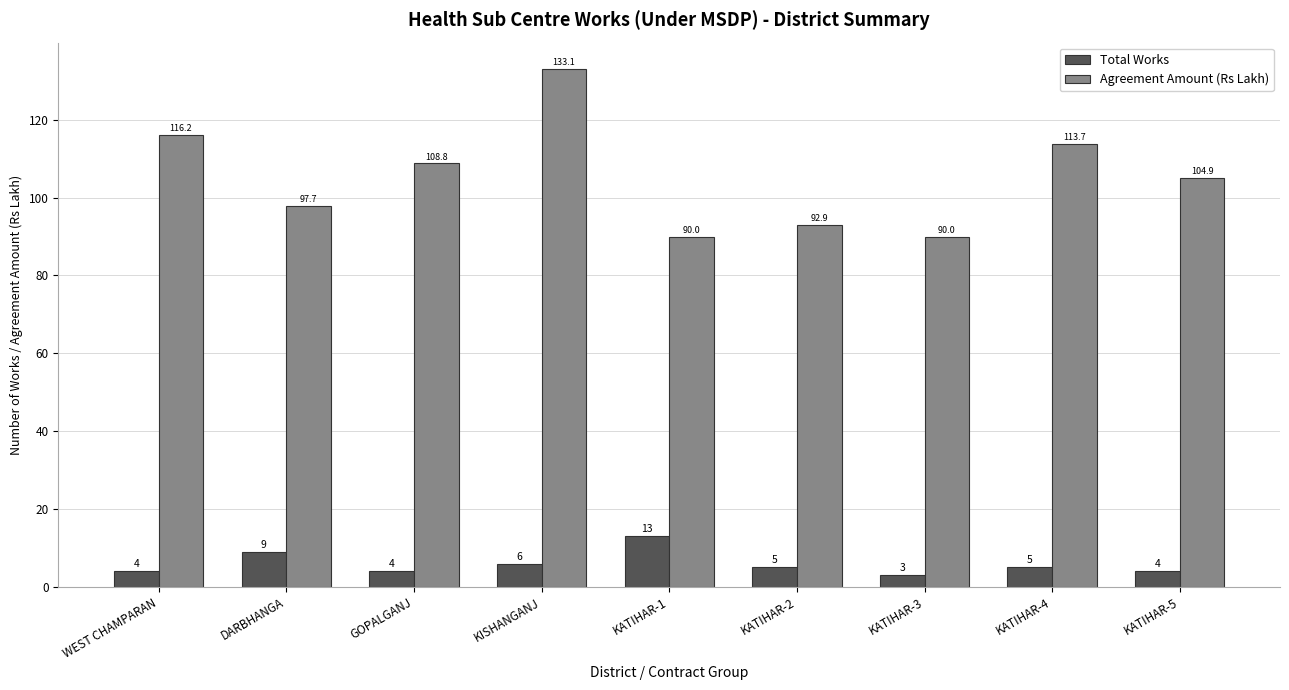

What is the label of the 1st bar from the right?

KATIHAR-5